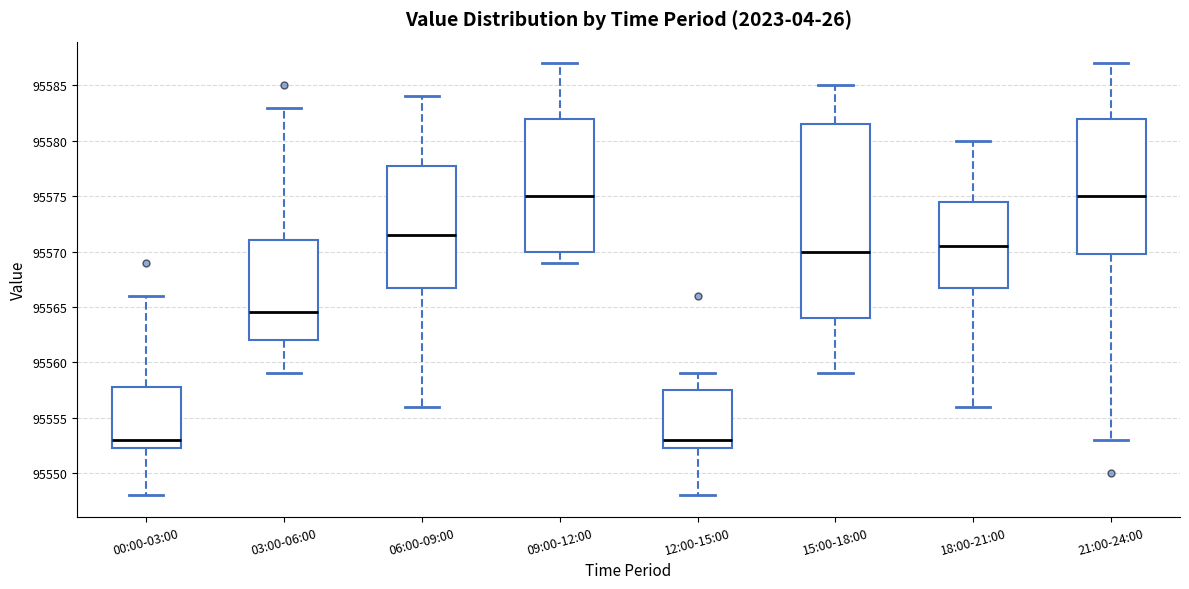

Where is the lower edge of the box for 21:00-24:00 on the y-axis? The values are not printed on the chart, so give them approximately, as read against the axis.

95570.0